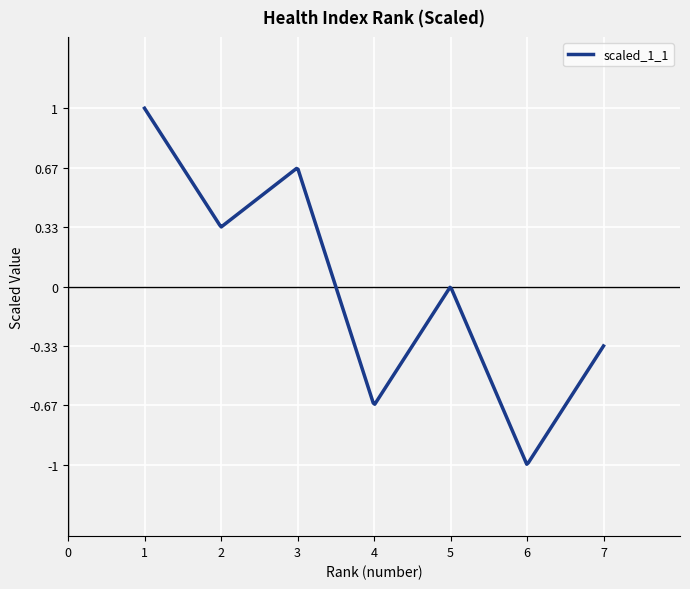

What is the difference between the maximum and minimum values?

2.0